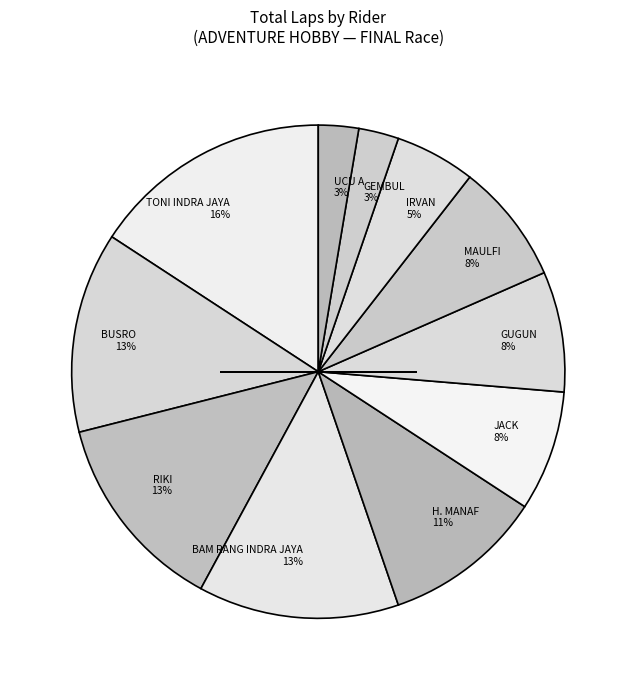

How many segments does this pie chart have?

11